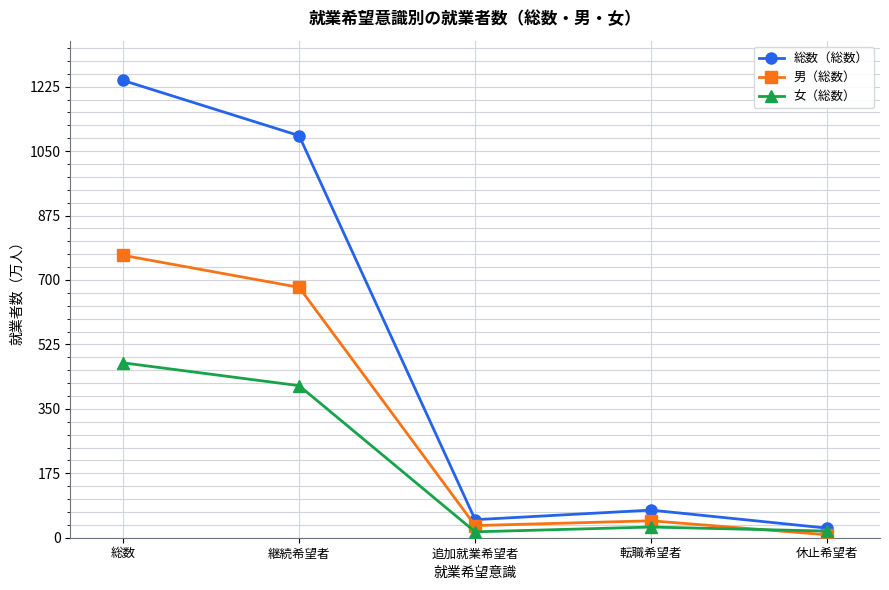

At which label does 男（総数） reach its minimum?

休止希望者